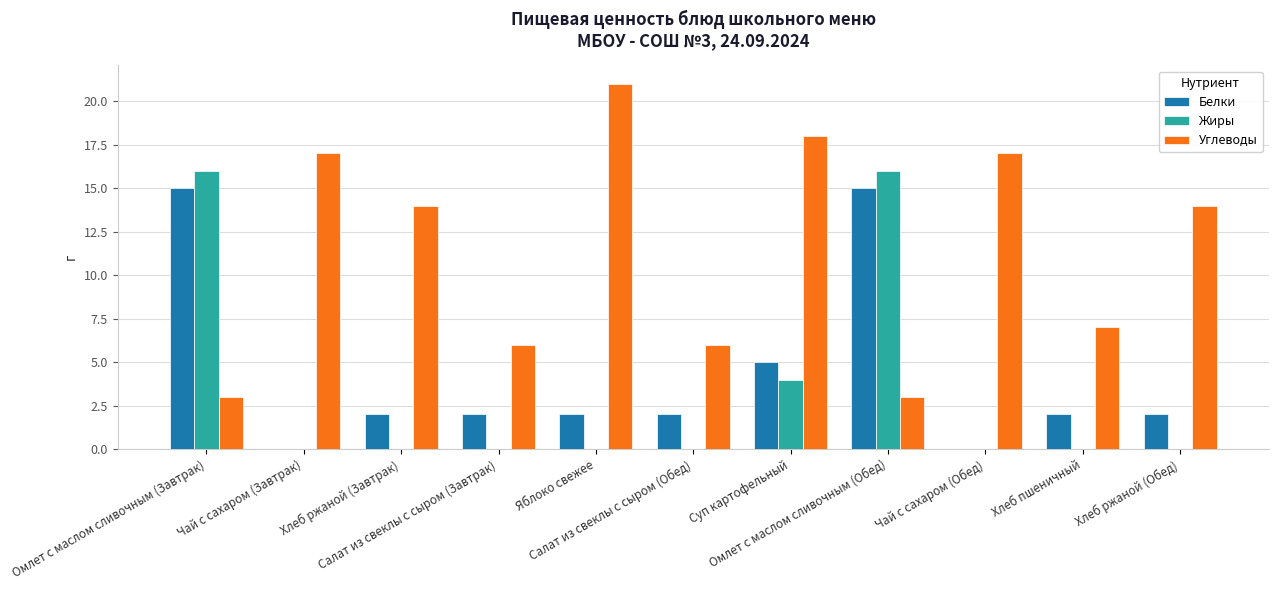

Which series has the largest total across all categories?

Углеводы